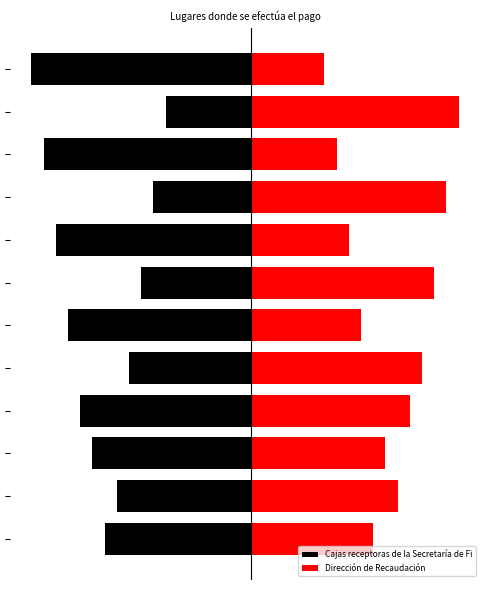

Rank the series at 2 from highest to lowest value.

Dirección de Recaudación, Cajas receptoras de la Secretaría de Fi